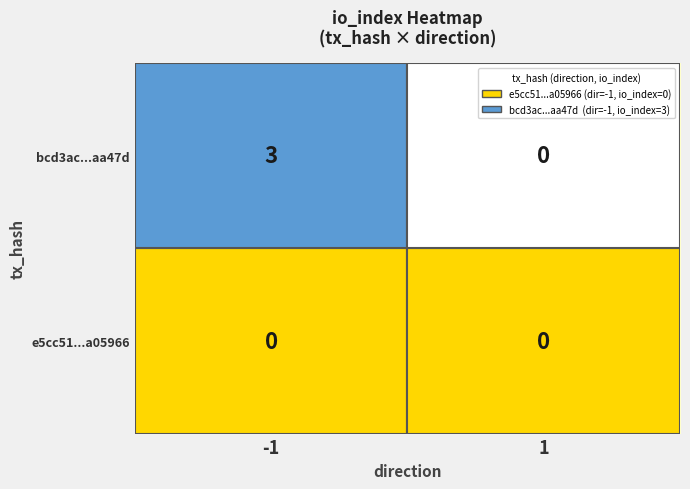

What is the difference between the highest and lowest values at -1?

3